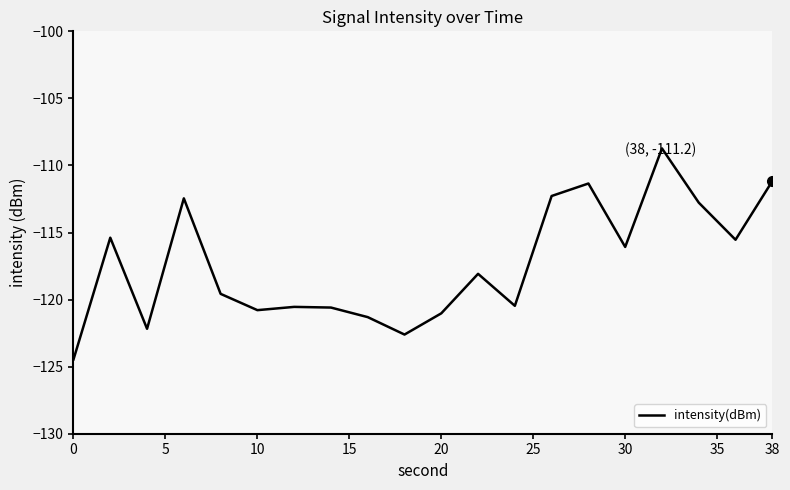

What is the smallest value displayed?

-124.5